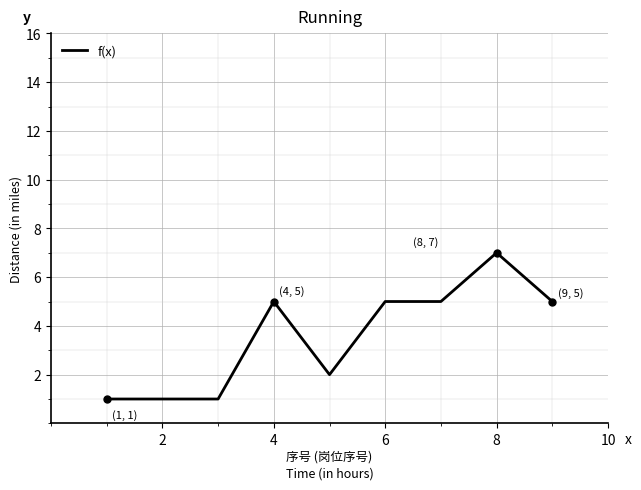

What is the greatest value displayed?

7